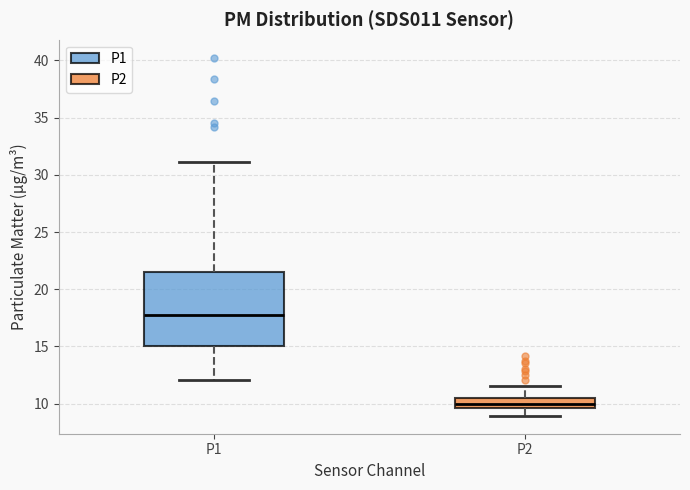

Which box is the tallest, from its lower edge to its upper edge?

P1